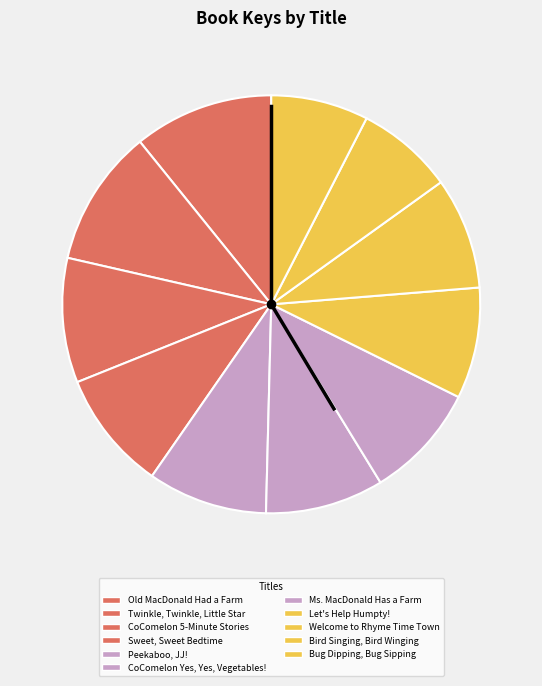

How many segments does this pie chart have?

11